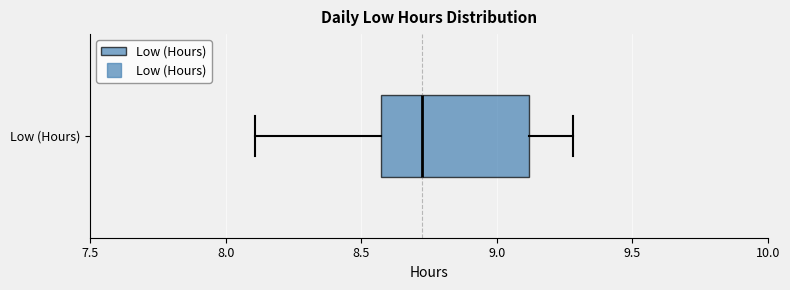

Transcribe this box plot: give where the median line is, the range the box spans, and where the two whiskers end, as read against the x-axis. The values are not printed on the chart, so give them approximately, as read against the axis.

median 8.75, box 8.55 to 9.10, whiskers 8.10 to 9.30